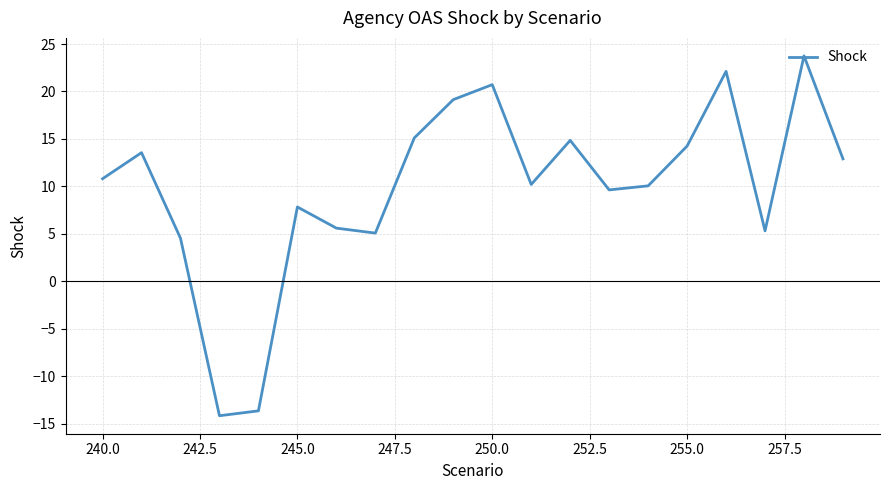

What is the maximum value shown in the chart?

23.8